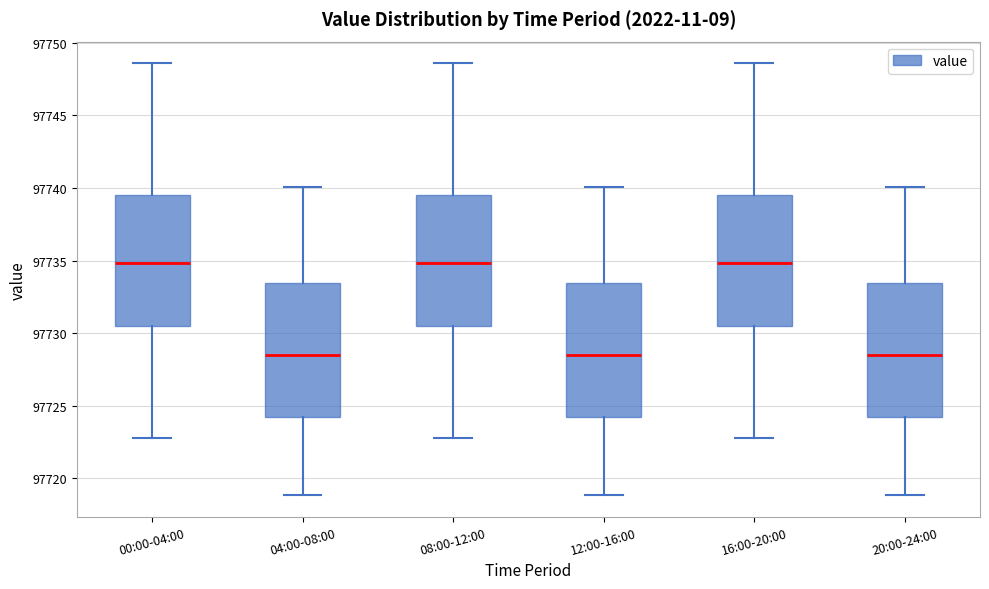

Reading left to right, read every box against the y-axis: the position of its median line, the range the box covers, and the ends of its whiskers. The values are not printed on the chart, so give them approximately, as read against the axis.

00:00-04:00: median 97735.0, box 97730.5 to 97739.5, whiskers 97723.0 to 97748.5
04:00-08:00: median 97728.5, box 97724.0 to 97733.5, whiskers 97719.0 to 97740.0
08:00-12:00: median 97735.0, box 97730.5 to 97739.5, whiskers 97723.0 to 97748.5
12:00-16:00: median 97728.5, box 97724.0 to 97733.5, whiskers 97719.0 to 97740.0
16:00-20:00: median 97735.0, box 97730.5 to 97739.5, whiskers 97723.0 to 97748.5
20:00-24:00: median 97728.5, box 97724.0 to 97733.5, whiskers 97719.0 to 97740.0